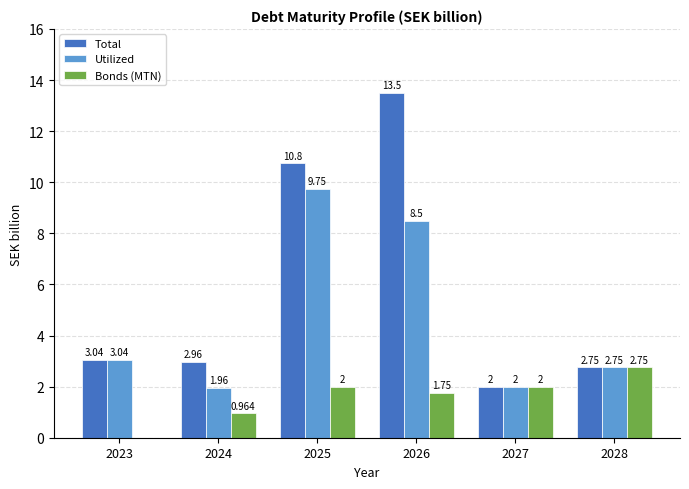

True or false: Utilized has a value of 2.6 at 2026.

False